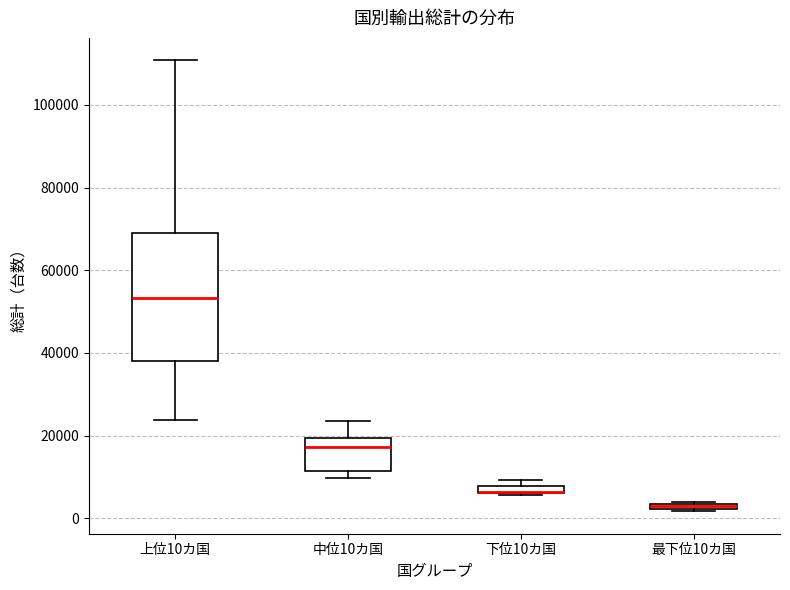

Where is the lower edge of the box for 最下位10カ国 on the y-axis? The values are not printed on the chart, so give them approximately, as read against the axis.

2000